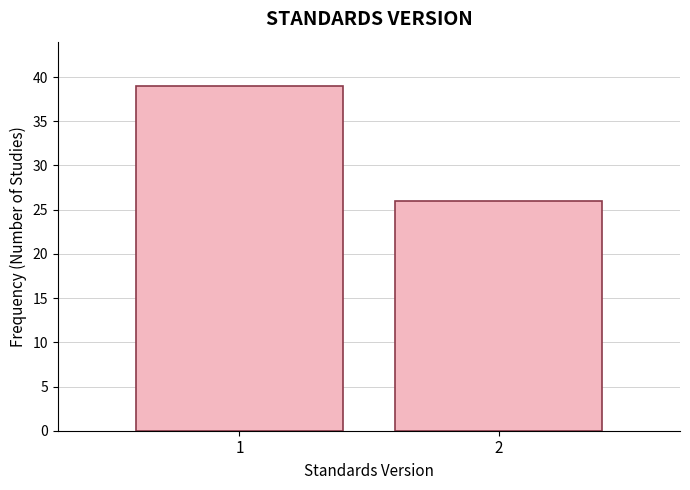

Reading left to right, extract all data points from this chart.

39	26